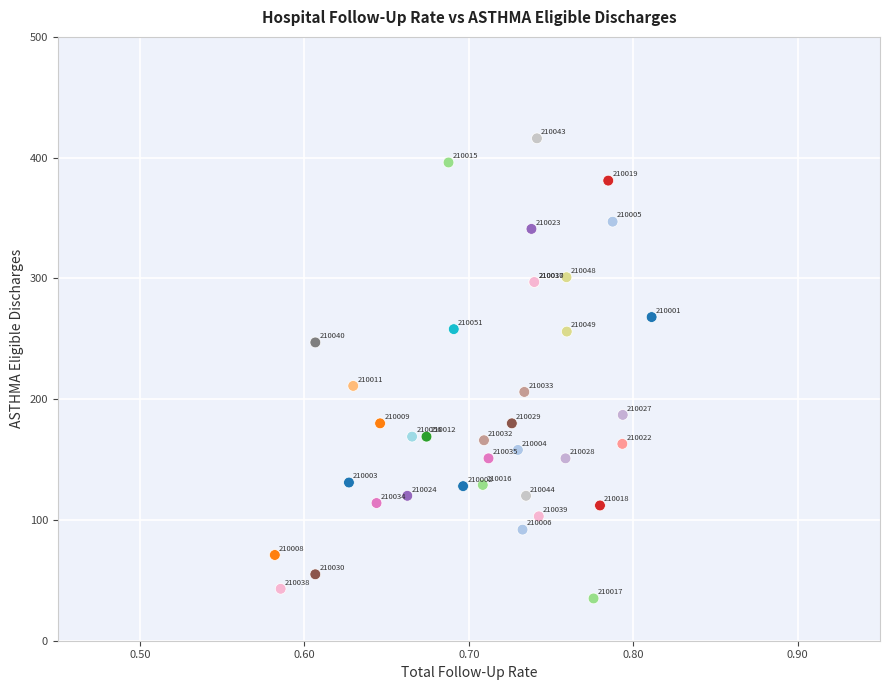

What Y value in the scatter plot is closest to 225?

211